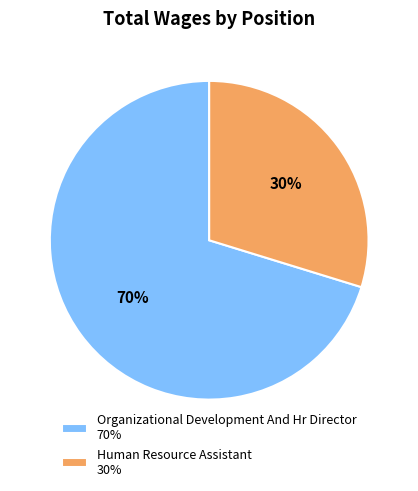

Is it true that Human Resource Assistant is 18% of the pie?

False